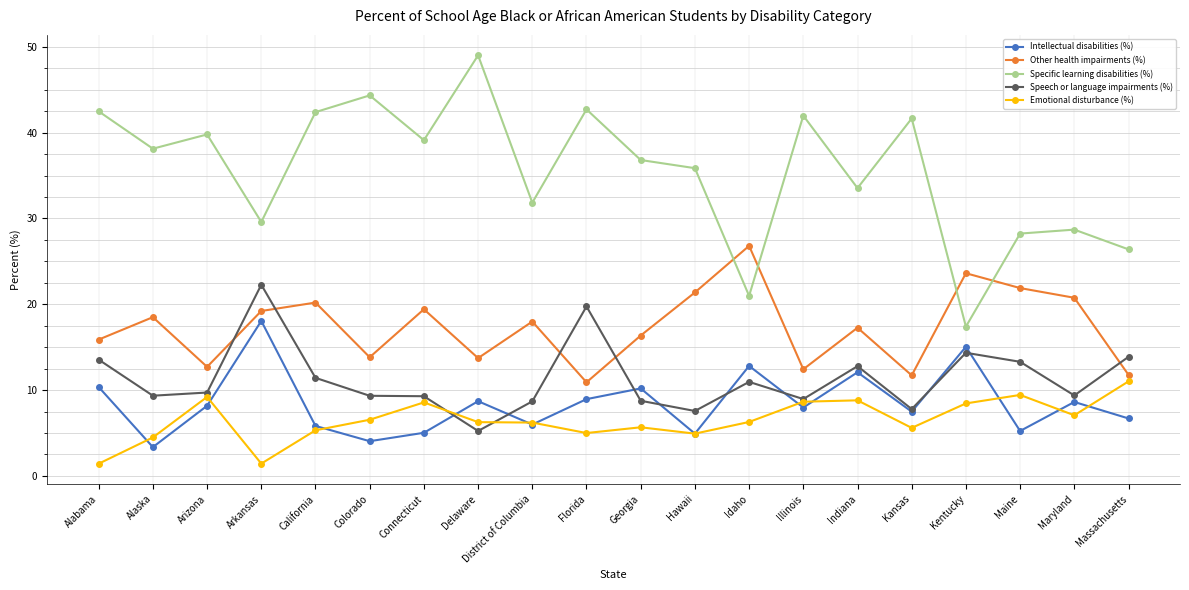

Is it true that Emotional disturbance (%) equals 3.2 at Indiana?

False